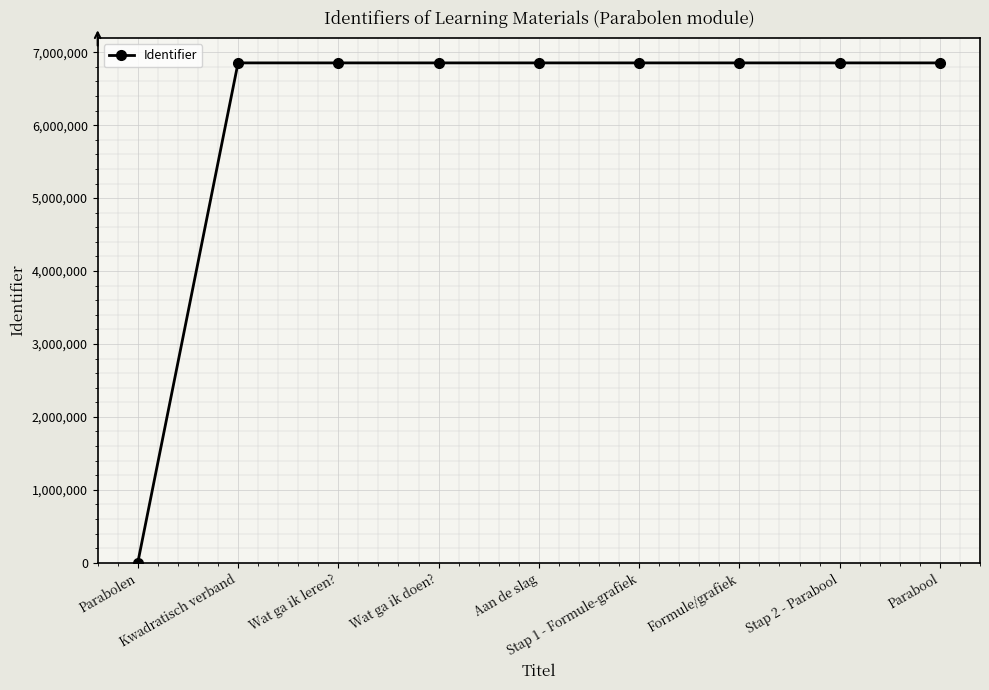

What is the greatest value displayed?

6854339